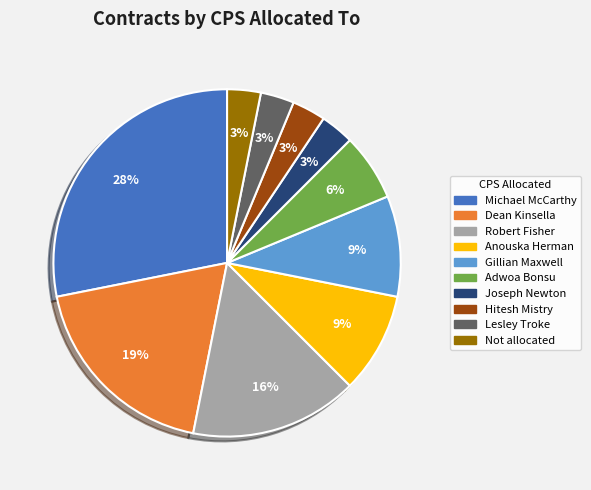

To the nearest percent, what is the difference between the Hitesh Mistry and Michael McCarthy slice percentages?

25%